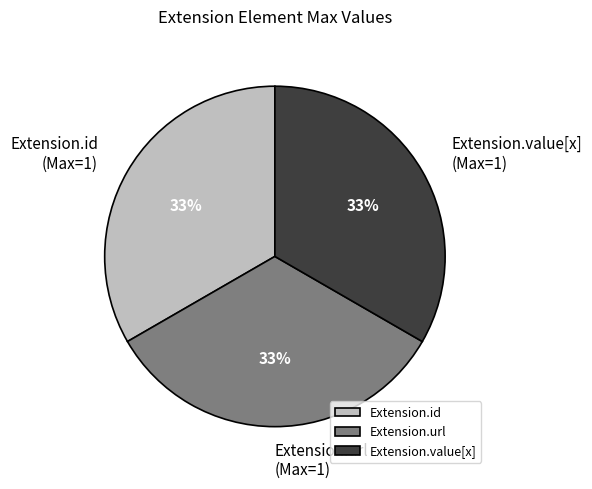

What is the ratio of the value at Extension.url to the value at Extension.id?

1.0